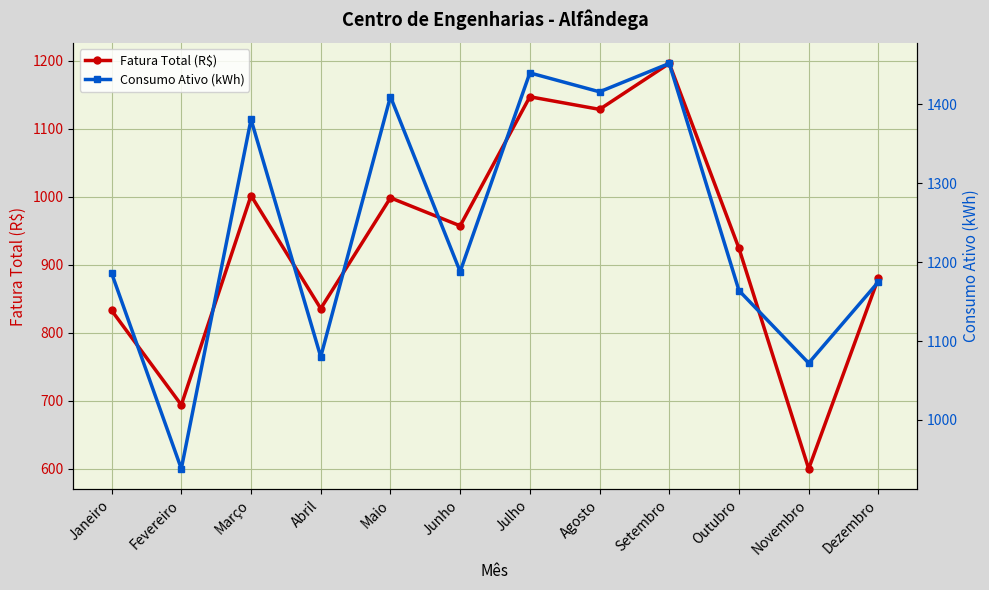

What is the difference between the maximum and second lowest values in the Fatura Total (R$) series?

502.2